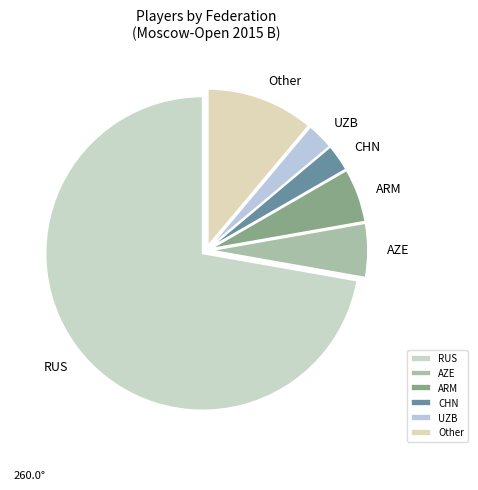

Approximately how many times larger is the value at RUS compared to ARM?

13.0